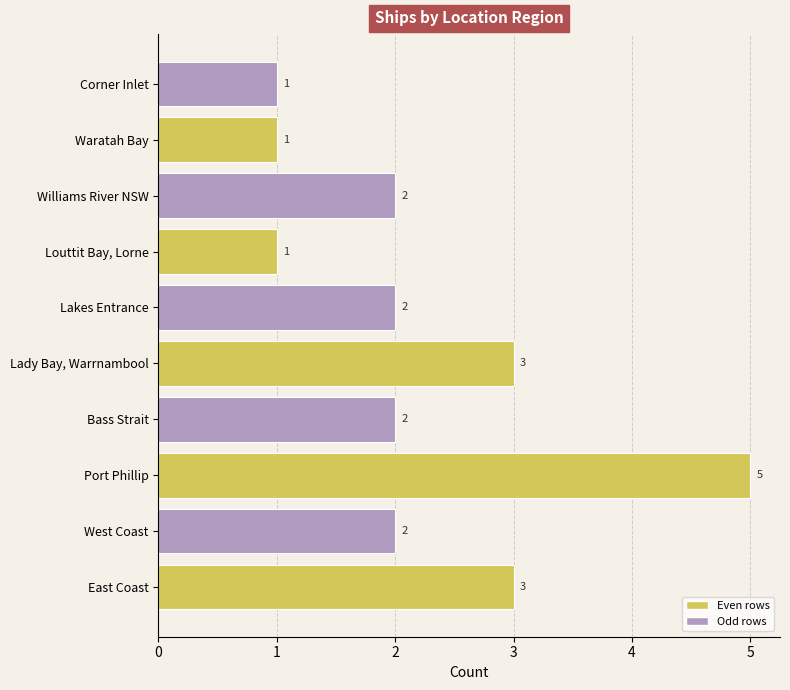

What is the difference between the maximum and minimum values?

4